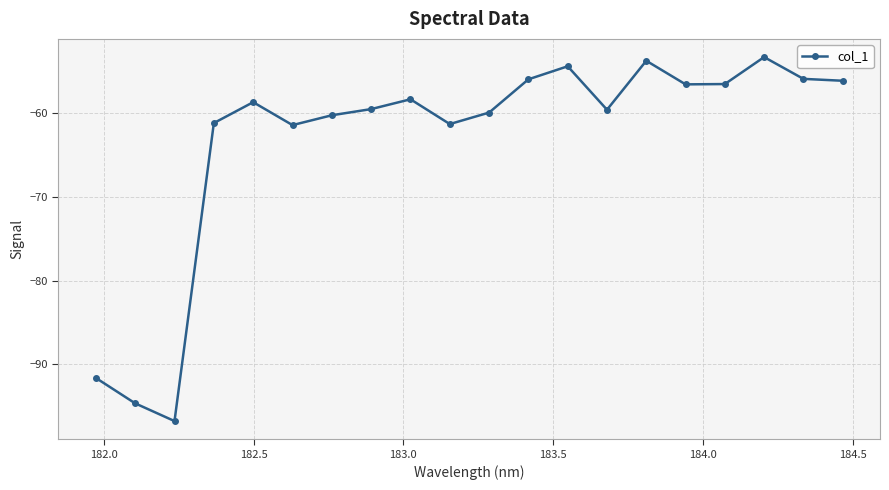

True or false: there are more than 1 points higher than both neighbors.

True